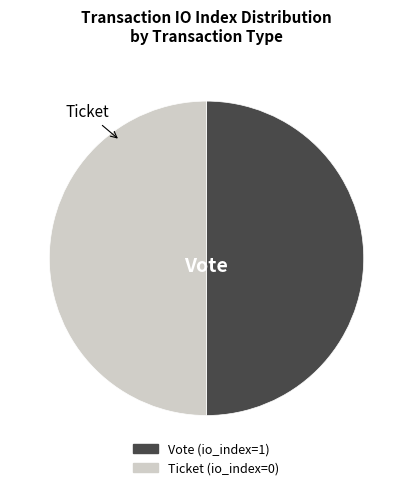

Is it true that Ticket is 7% of the pie?

False